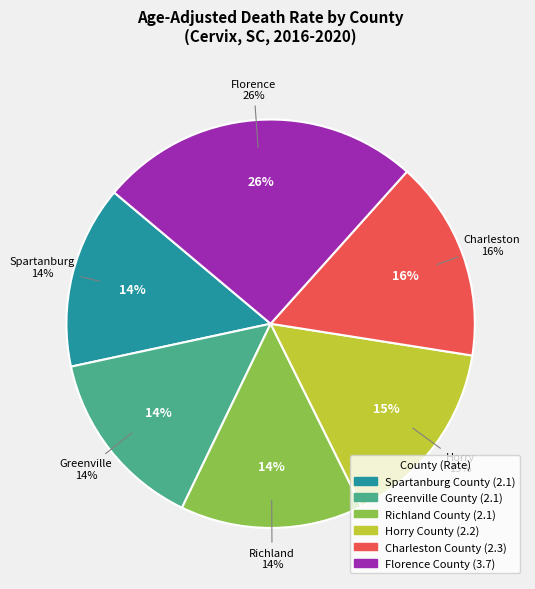

Count the number of slices in the pie.

6